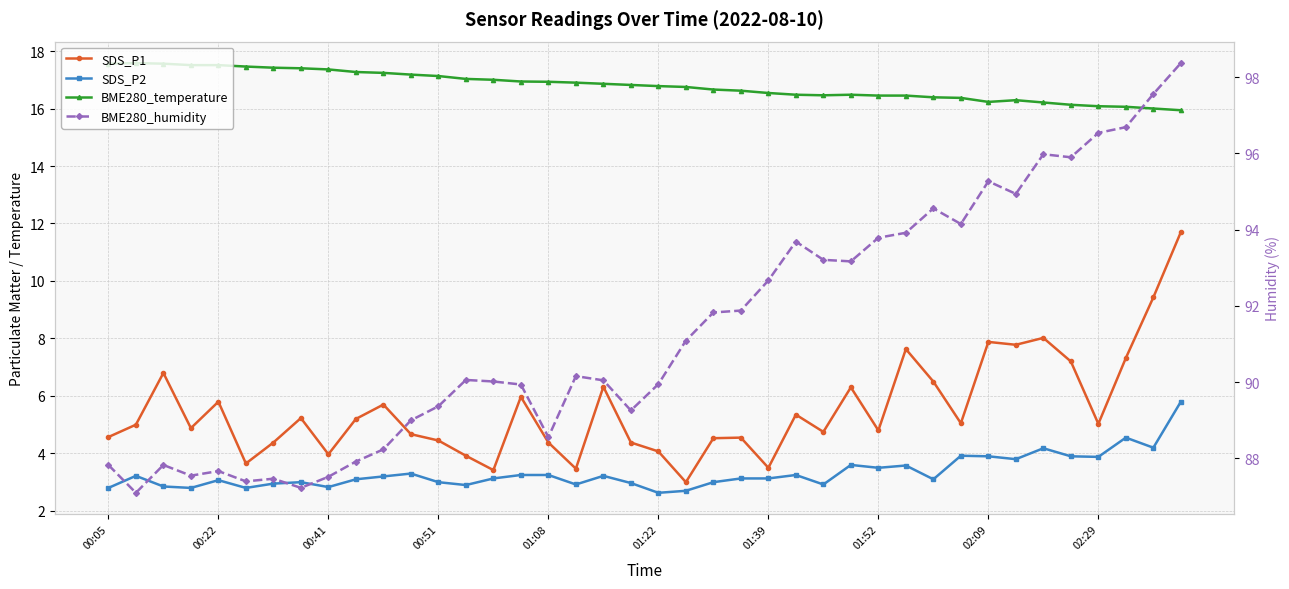

How many data points in BME280_humidity are above 90?

23